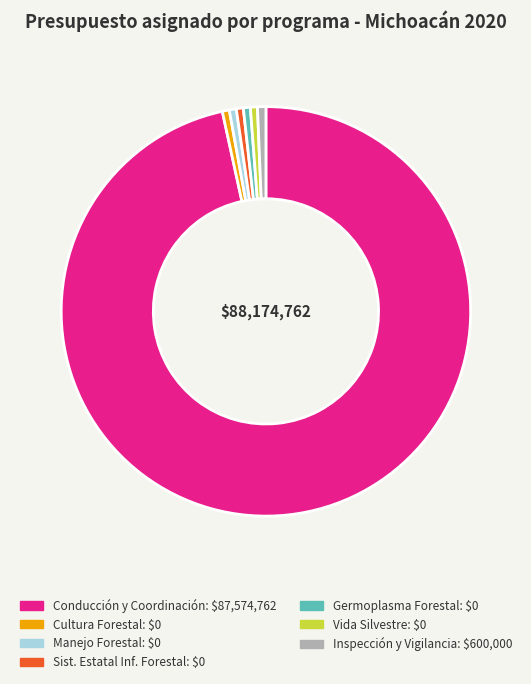

Is there a majority slice in this chart?

Yes